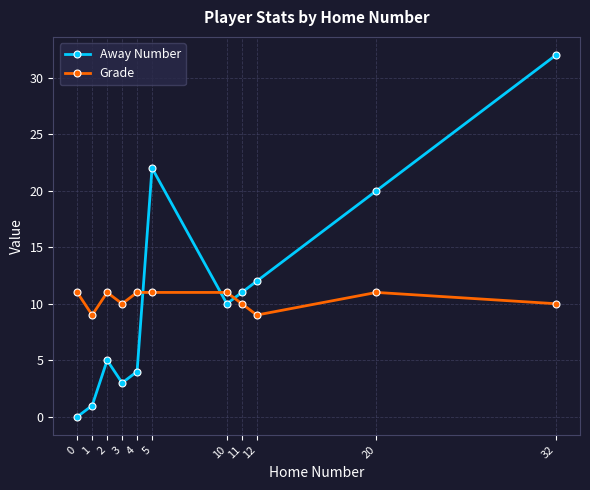

How many Grade values are between 10 and 11?

9